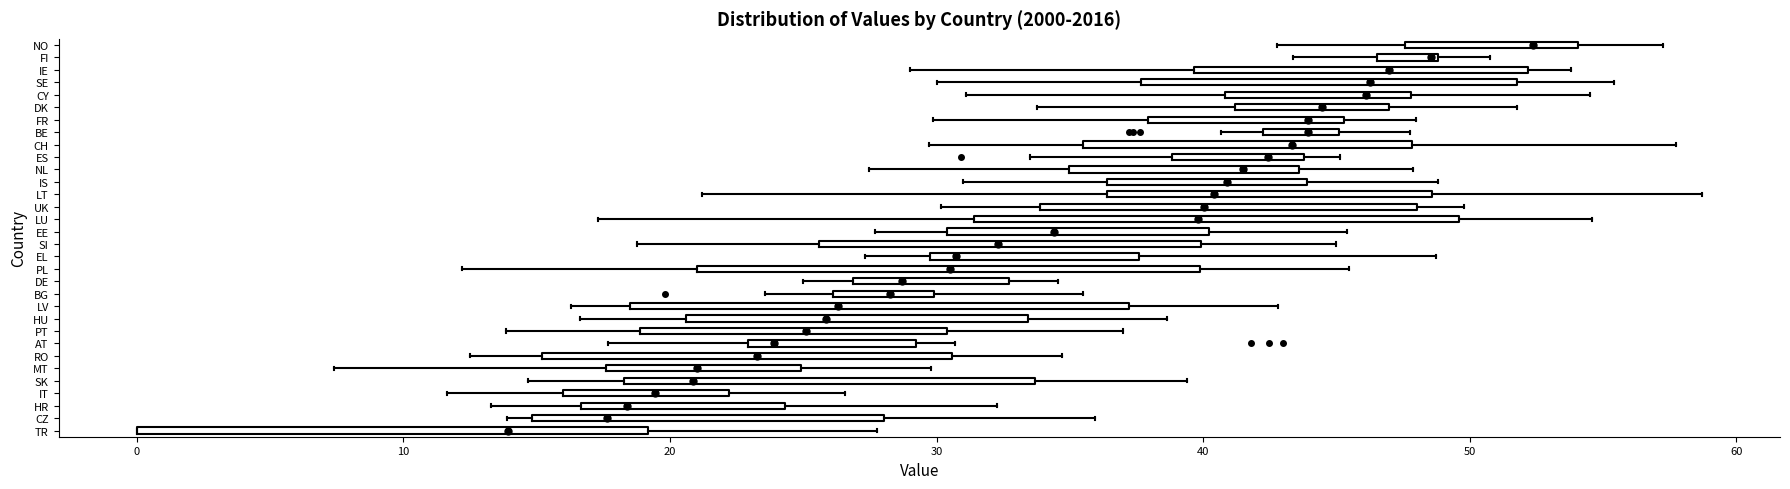

Which box has the furthest to the right median line?

NO